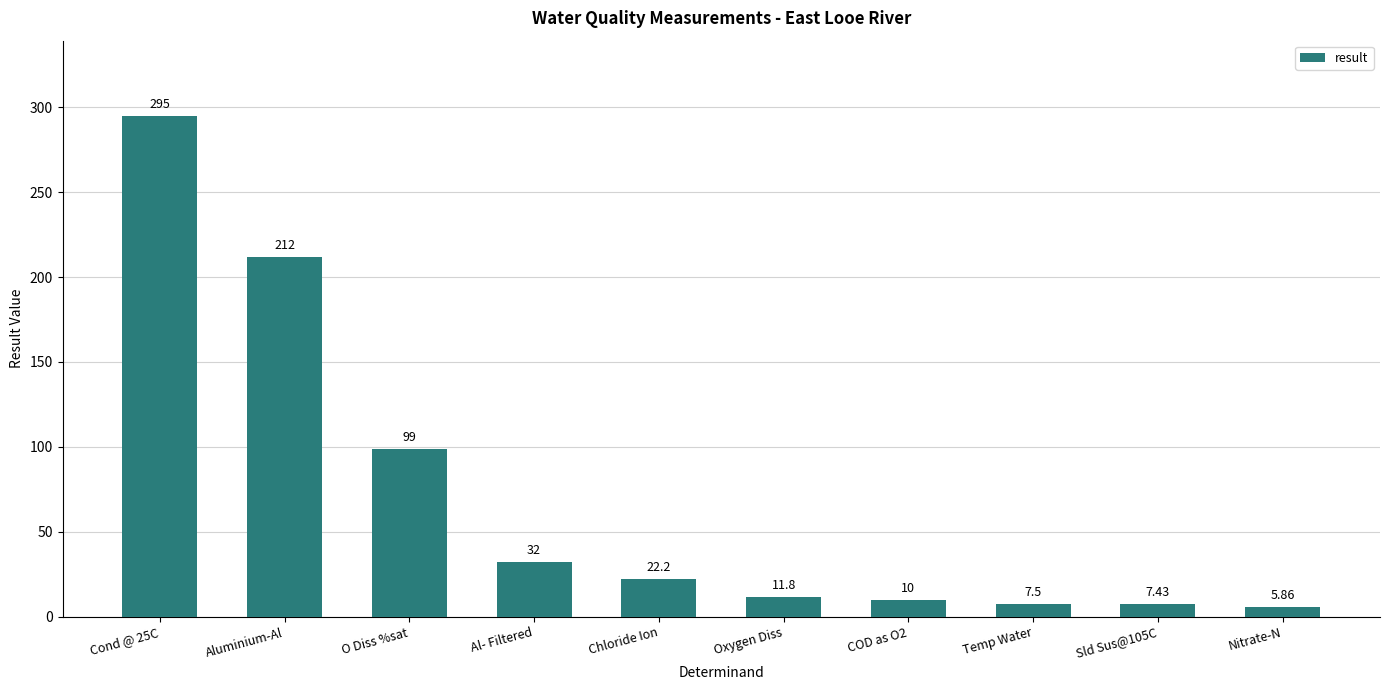

List the labels in order of value, smallest first.

Nitrate-N, Sld Sus@105C, Temp Water, COD as O2, Oxygen Diss, Chloride Ion, Al- Filtered, O Diss %sat, Aluminium-Al, Cond @ 25C